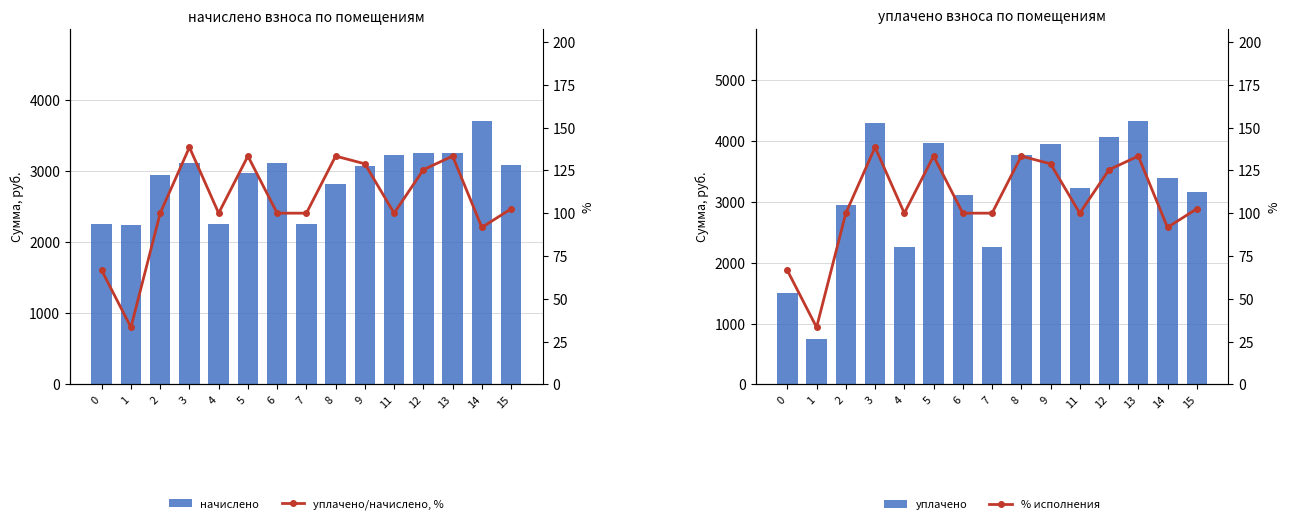

The начислено series shows 637.5 at 7. True or false?

False